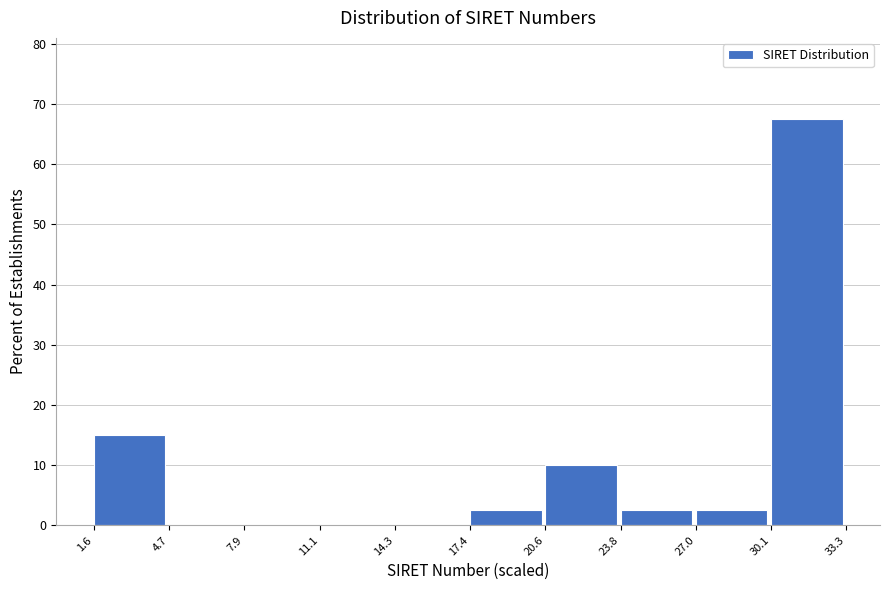

Reading left to right, transcribe this chart: for each bar, give the range it covers on the x-axis and its height. The values are not printed on the chart, so give them approximately, as read against the axis.

1.6 to 4.7: 15
4.7 to 7.9: 0
7.9 to 11.1: 0
11.1 to 14.3: 0
14.3 to 17.4: 0
17.4 to 20.6: 3
20.6 to 23.8: 10
23.8 to 27.0: 3
27.0 to 30.1: 3
30.1 to 33.3: 68